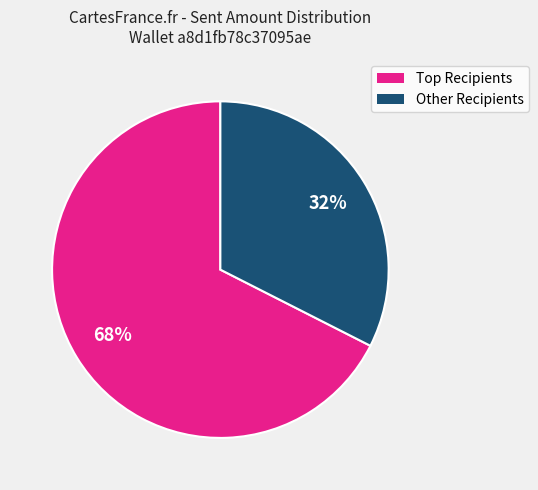

How many slices are in this pie chart?

2